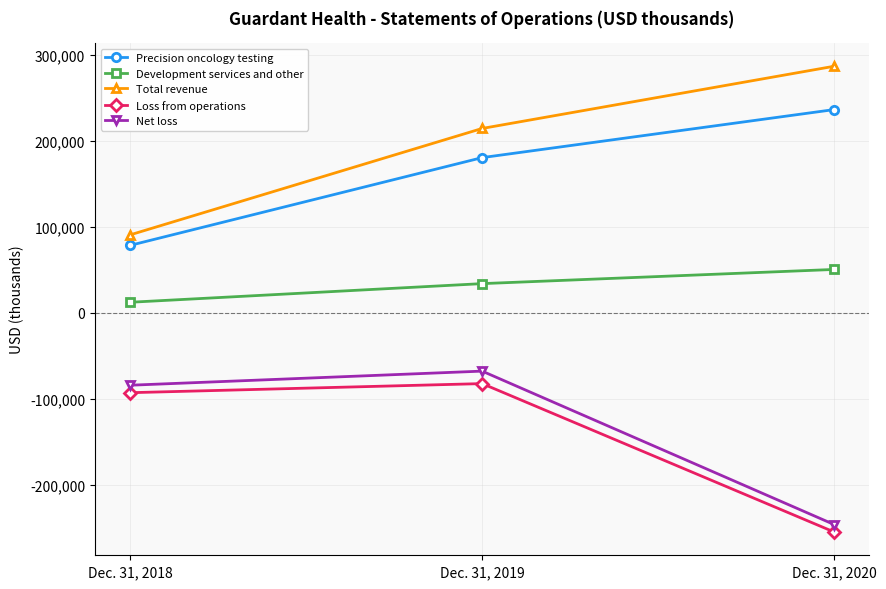

Where is Development services and other nearest to the value 31319?

Dec. 31, 2019